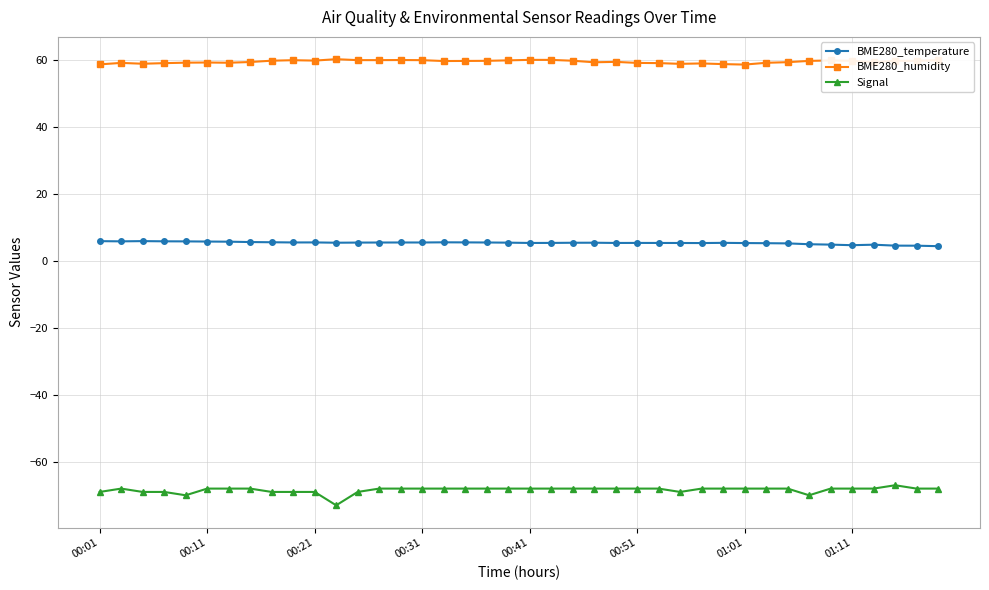

What is the greatest value displayed?

60.4